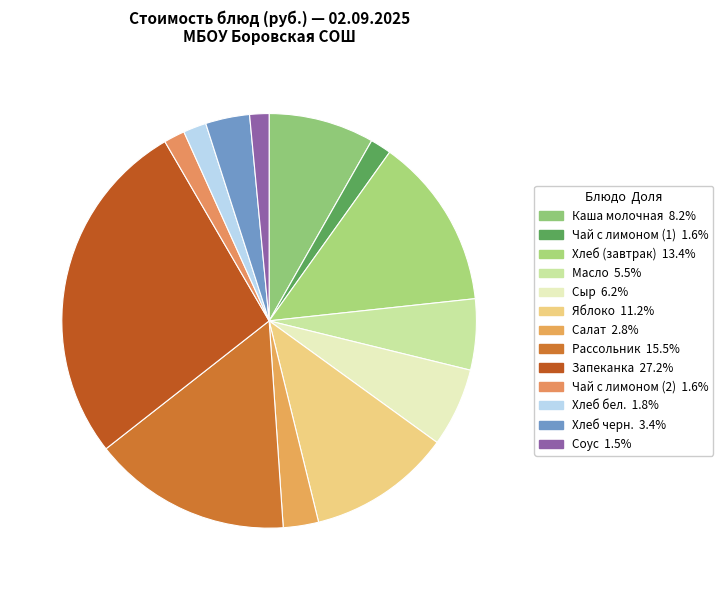

Count the number of slices in the pie.

13